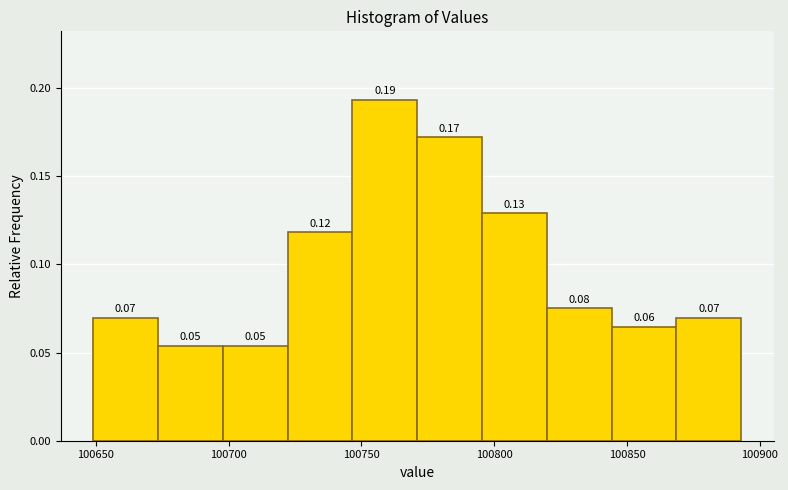

Over which range of the x-axis is the bar tallest?

100745 to 100770